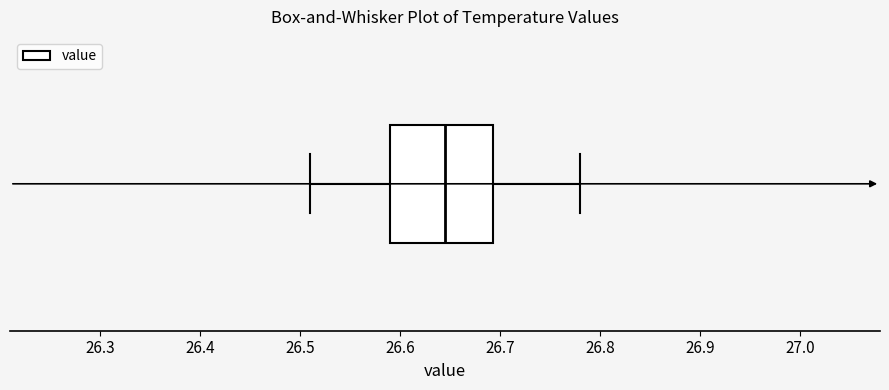

Where does the right whisker of the box end on the x-axis? The values are not printed on the chart, so give them approximately, as read against the axis.

26.78